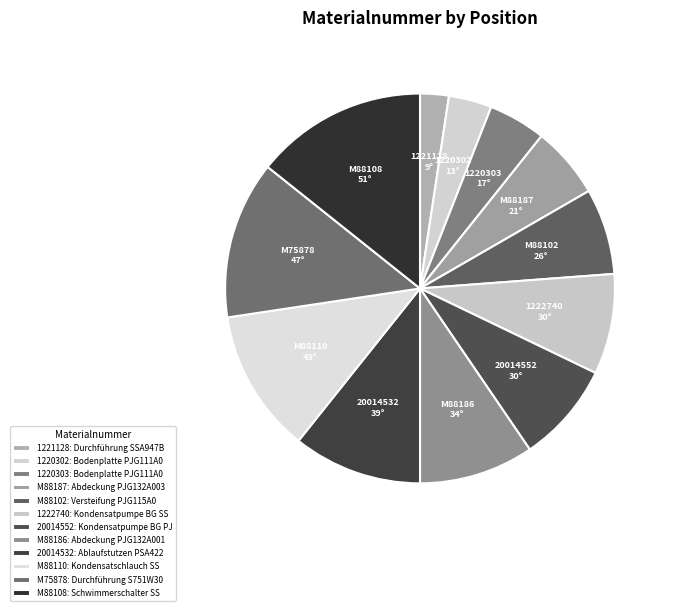

How many segments does this pie chart have?

12